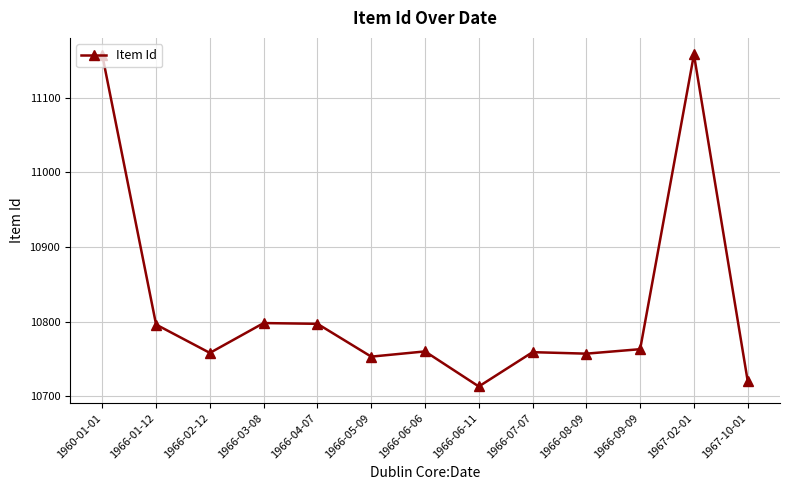

What is the smallest value displayed?

10713